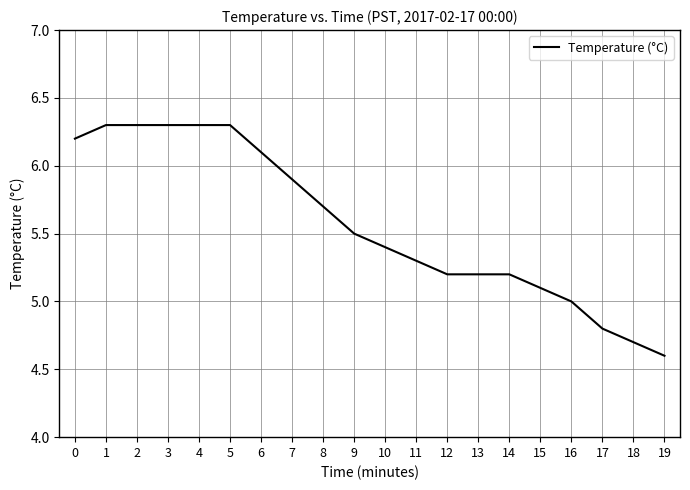

Approximately how many times larger is the value at 8 compared to 10?

1.1